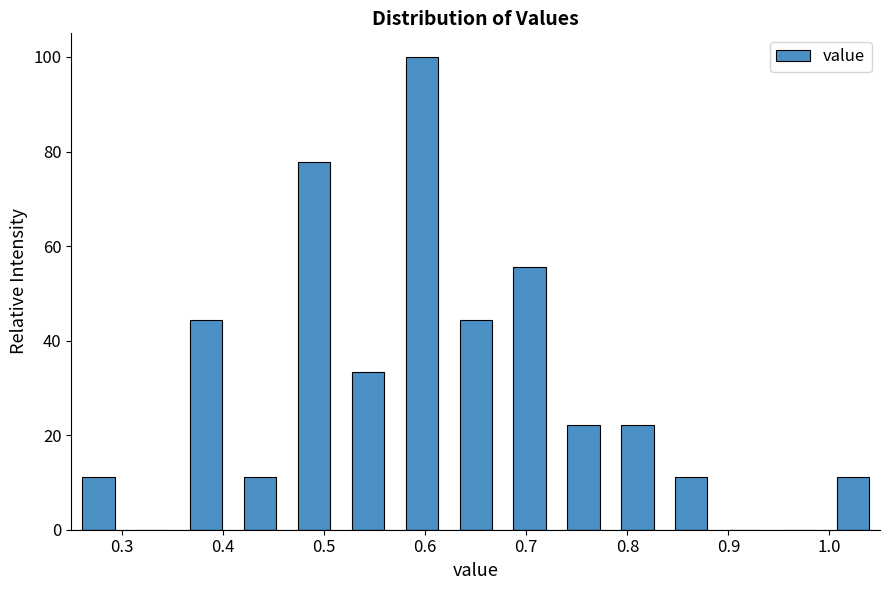

Reading left to right, list every bar in this chart as the range it spans on the x-axis followed by its height. Neither the bar edges nor the heights are printed on the chart, so give them approximately, as read against the axes.

0.25 to 0.30: 12
0.30 to 0.36: 0
0.36 to 0.41: 44
0.41 to 0.46: 12
0.46 to 0.52: 78
0.52 to 0.57: 34
0.57 to 0.62: 100
0.62 to 0.68: 44
0.68 to 0.73: 56
0.73 to 0.78: 22
0.78 to 0.84: 22
0.84 to 0.89: 12
0.89 to 0.94: 0
0.94 to 1.00: 0
1.00 to 1.05: 12